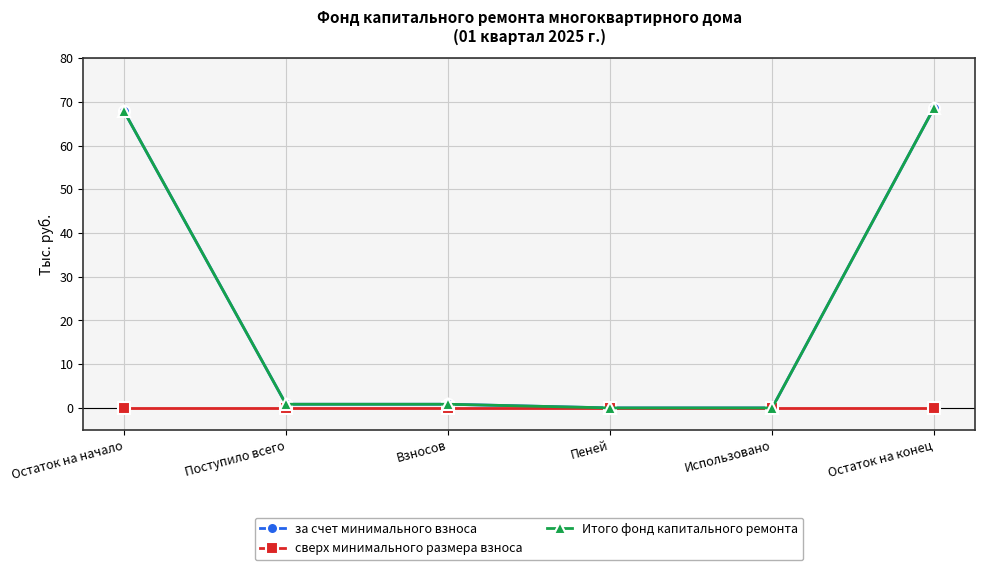

Does the chart have visible grid lines?

Yes